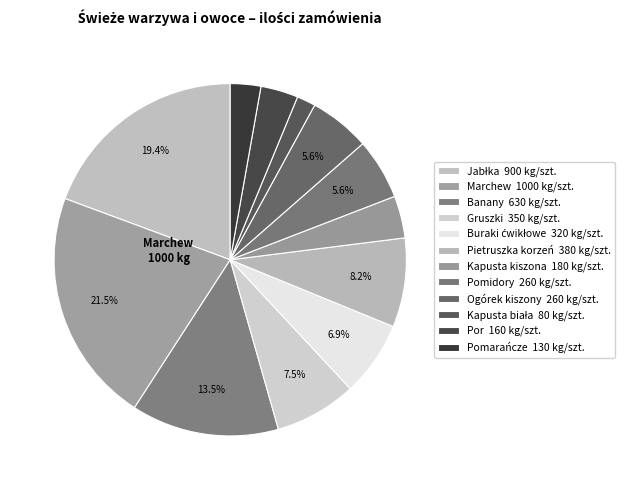

How many segments does this pie chart have?

12